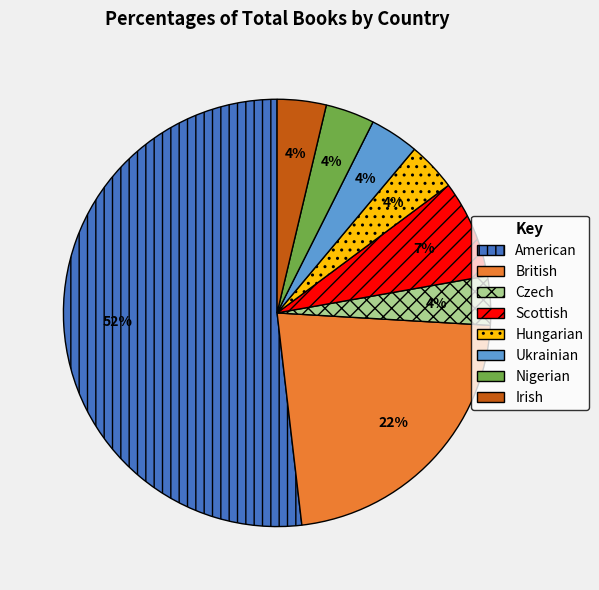

Is it true that Scottish is 7% of the pie?

True